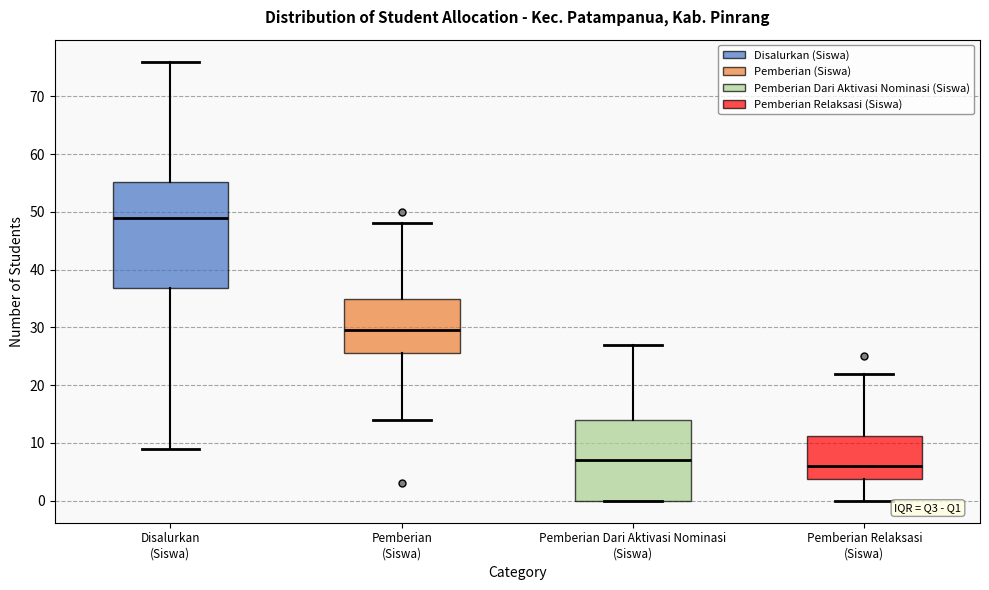

Reading left to right, read every box against the y-axis: the position of its median line, the range the box covers, and the ends of its whiskers. The values are not printed on the chart, so give them approximately, as read against the axis.

Disalurkan (Siswa): median 49, box 37 to 55, whiskers 9 to 76
Pemberian (Siswa): median 30, box 26 to 35, whiskers 14 to 48
Pemberian Dari Aktivasi Nominasi (Siswa): median 7, box 0 to 14, whiskers 0 to 27
Pemberian Relaksasi (Siswa): median 6, box 4 to 11, whiskers 0 to 22